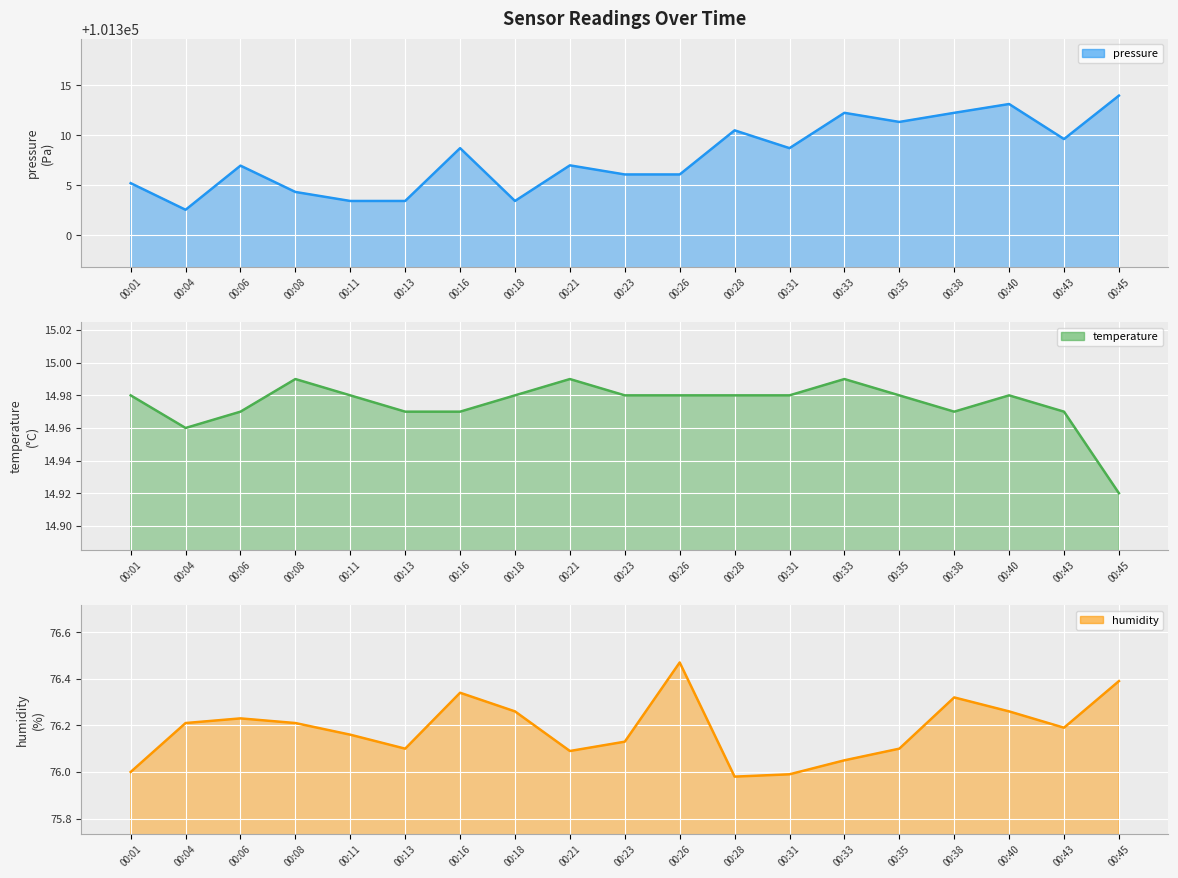

What is the value of the pressure (line) point at the 3rd from the left?

101307.0